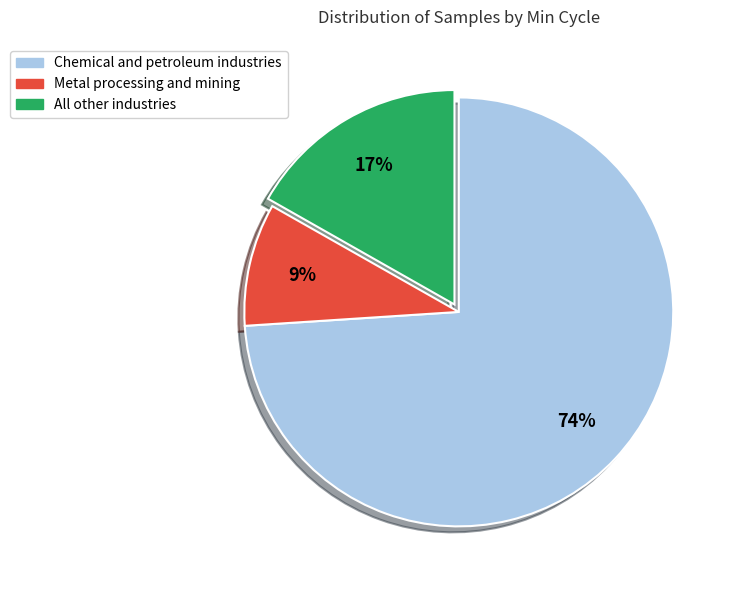

To the nearest percent, what is the average slice percentage?

33%